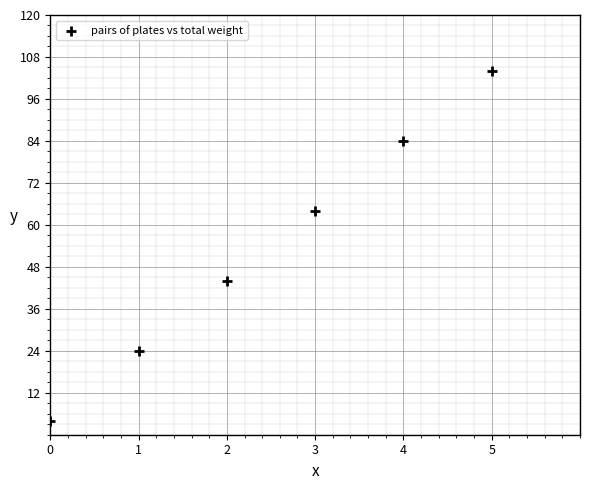

What is the average Y value?

54